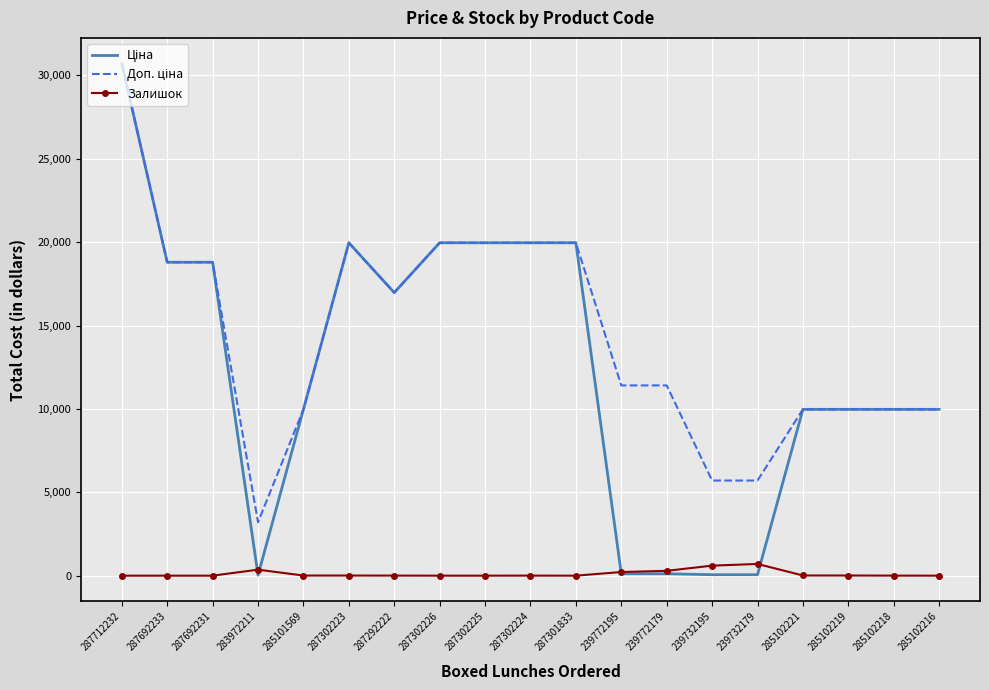

True or false: Залишок has a value of 0.0 at 287301833.

True